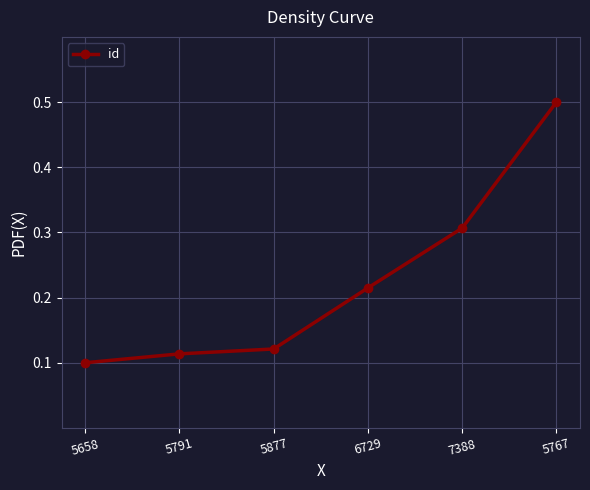

What is the sum of all values?

1.4